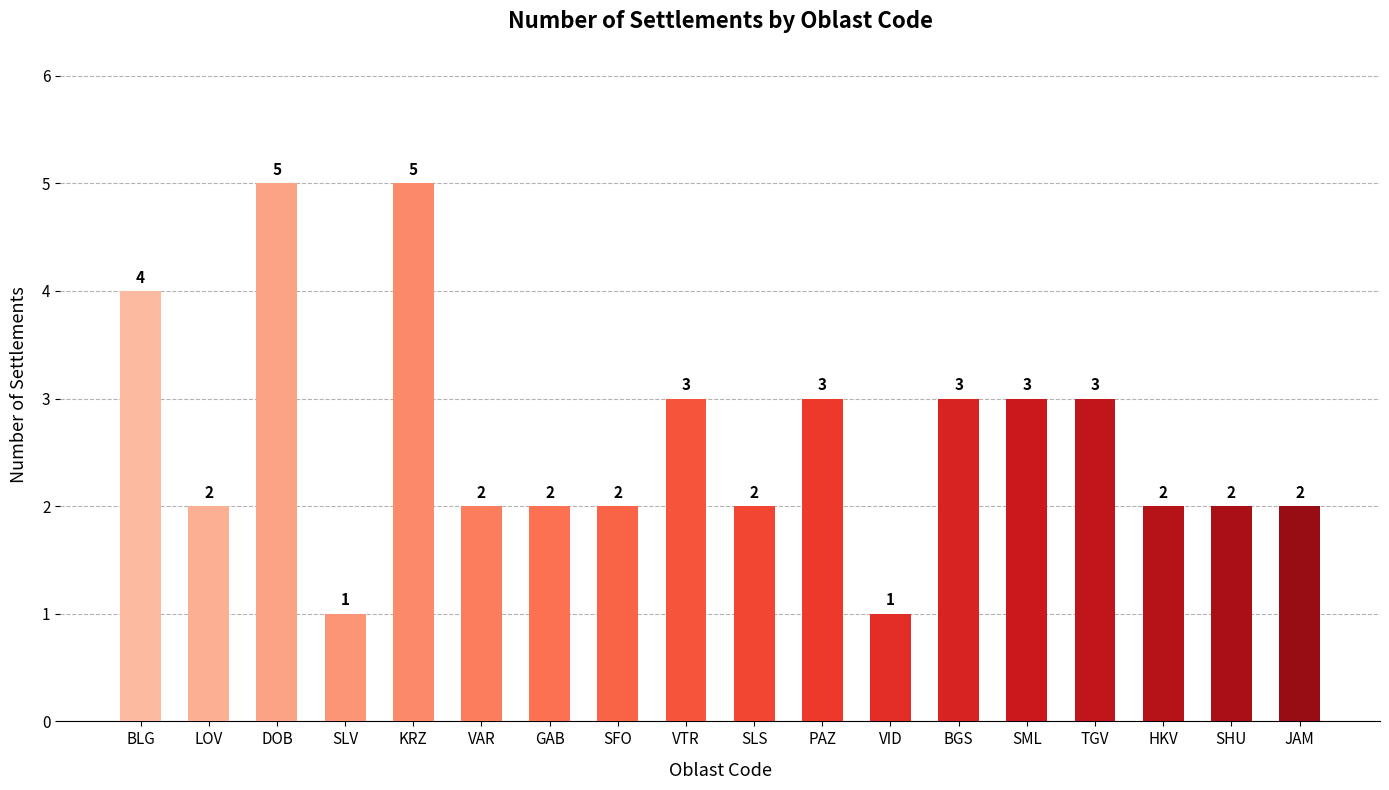

What is the greatest value displayed?

5